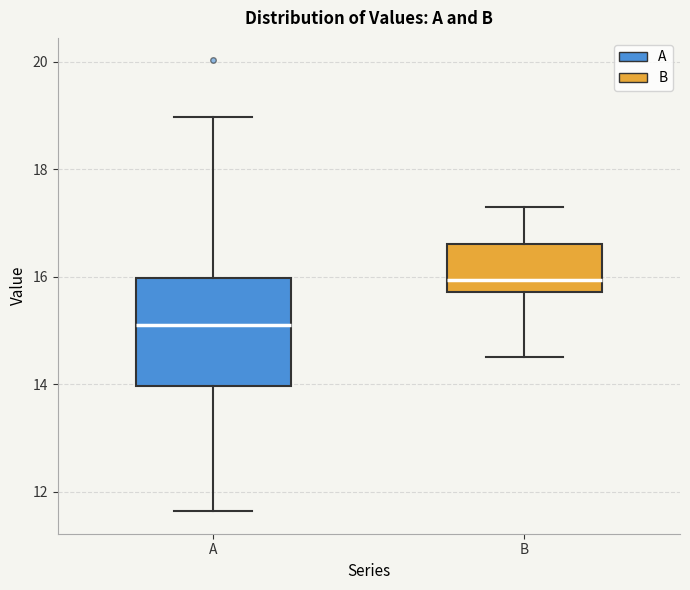

Which box's median line is the highest?

B